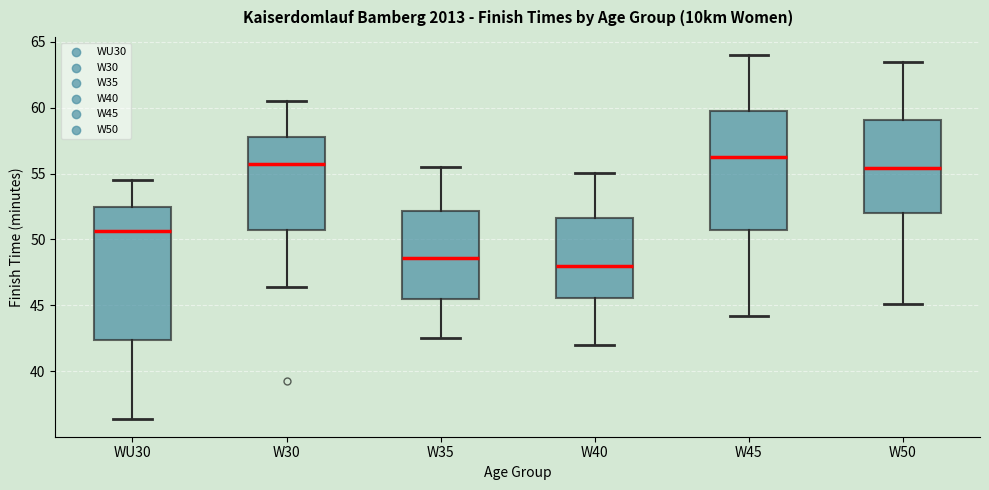

Reading left to right, transcribe this box plot: for each box, give where its median line is, the range the box spans, and where its two whiskers end, as read against the y-axis. The values are not printed on the chart, so give them approximately, as read against the axis.

WU30: median 50.5, box 42.5 to 52.5, whiskers 36.5 to 54.5
W30: median 56.0, box 50.5 to 58.0, whiskers 46.5 to 60.5
W35: median 48.5, box 45.5 to 52.0, whiskers 42.5 to 55.5
W40: median 48.0, box 45.5 to 51.5, whiskers 42.0 to 55.0
W45: median 56.5, box 50.5 to 60.0, whiskers 44.0 to 64.0
W50: median 55.5, box 52.0 to 59.0, whiskers 45.0 to 63.5